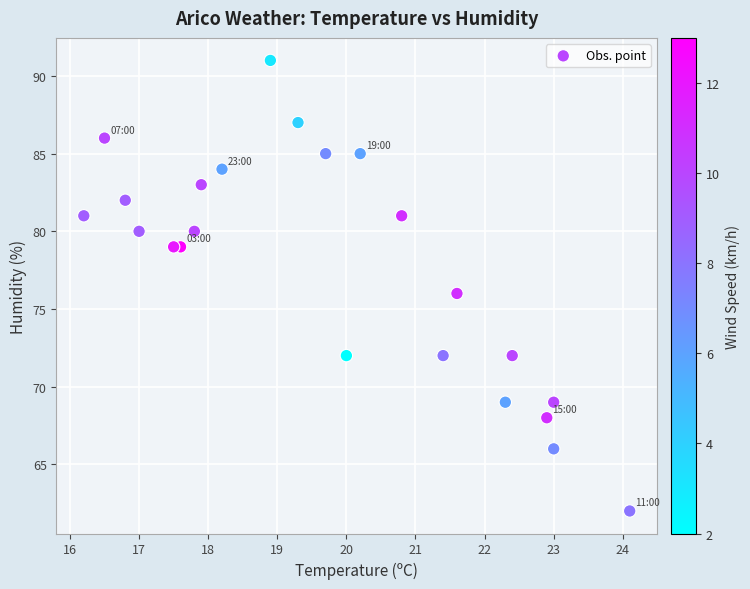

What is the range of Y values (max minus min)?

29